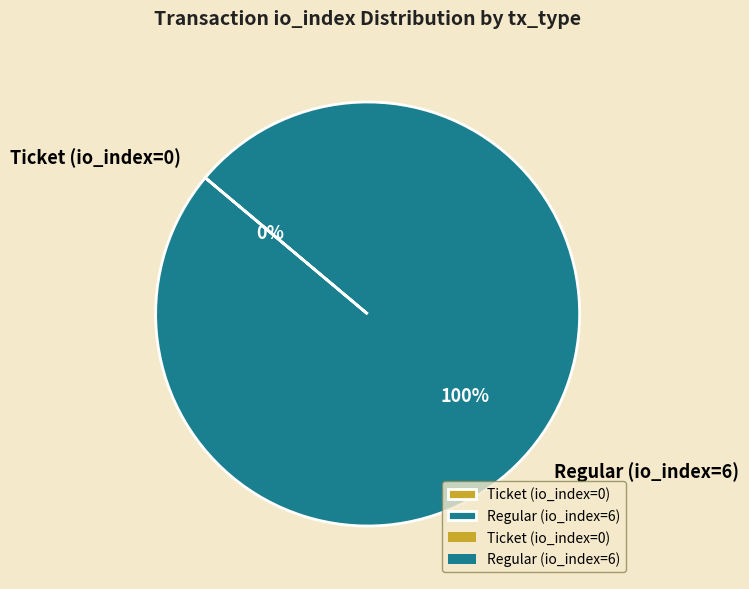

What is the change in value from Ticket (io_index=0) to Regular (io_index=6)?

+6